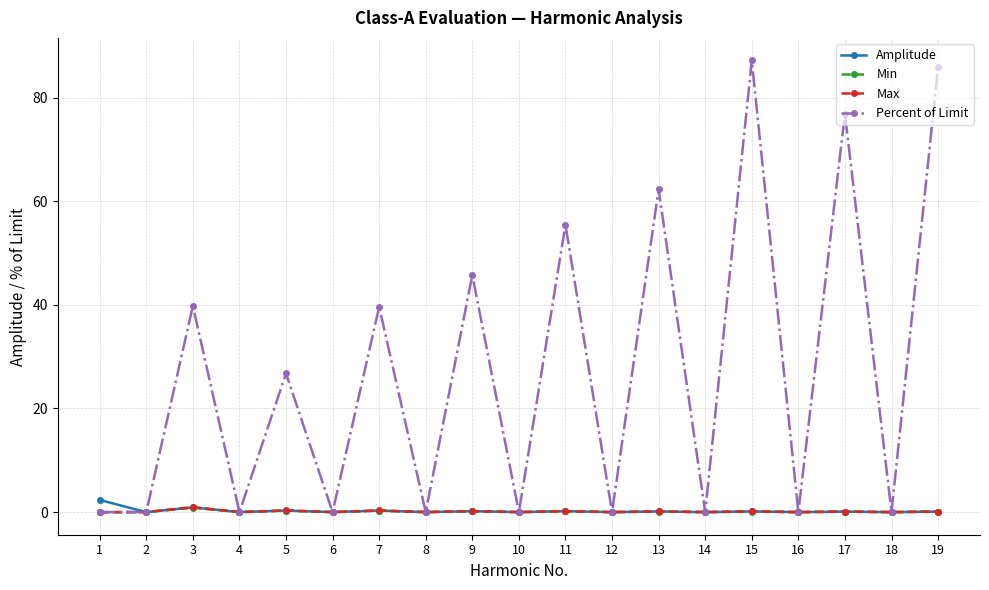

What is the maximum value shown in the chart?

87.2